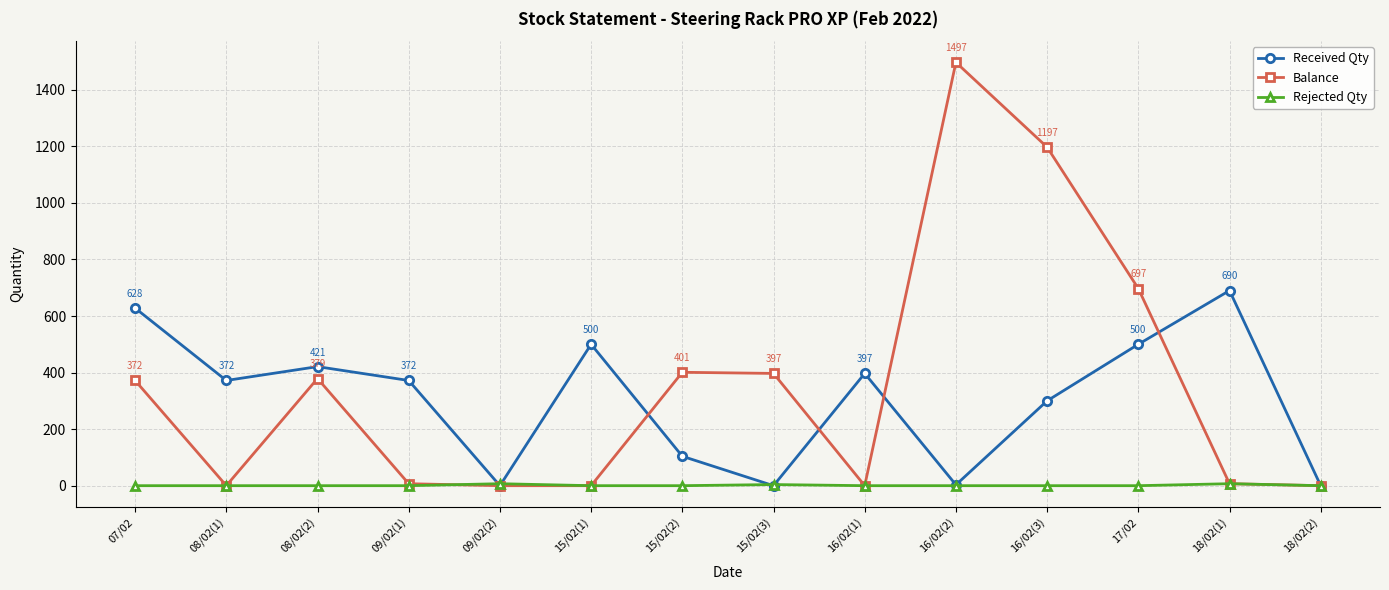

Between 16/02(1) and 17/02, which series saw the biggest shift?

Balance